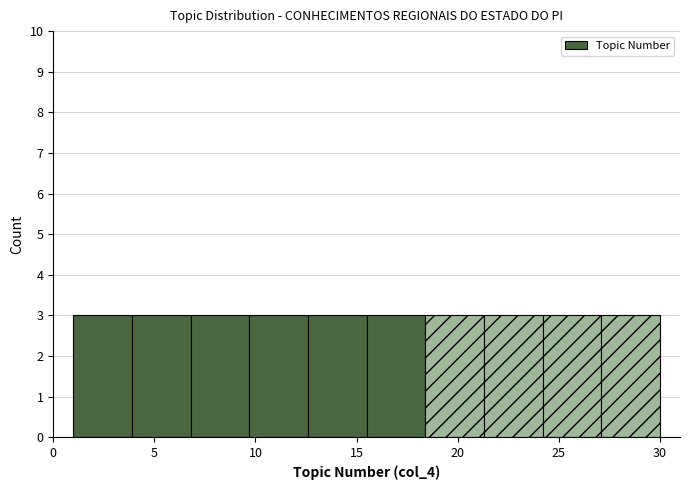

Reading left to right, transcribe this chart: for each bar, give the range it covers on the x-axis and its height. Neither the bar edges nor the heights are printed on the chart, so give them approximately, as read against the axes.

1.0 to 3.9: 3
3.9 to 6.8: 3
6.8 to 9.7: 3
9.7 to 12.6: 3
12.6 to 15.5: 3
15.5 to 18.4: 3
18.4 to 21.3: 3
21.3 to 24.2: 3
24.2 to 27.1: 3
27.1 to 30.0: 3